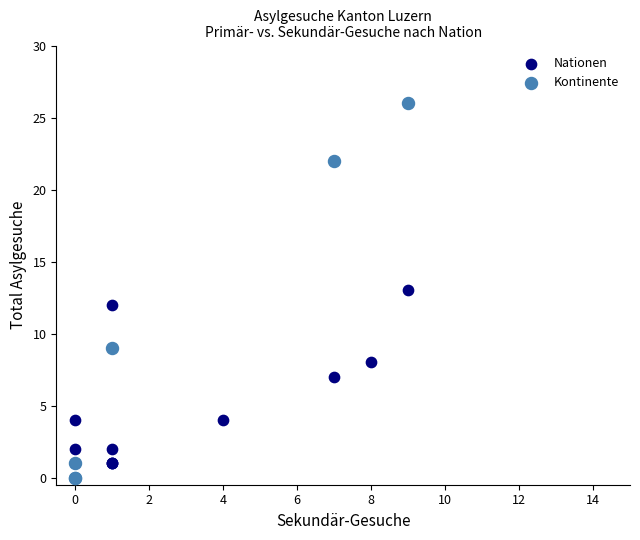

What are all the series names shown in the legend?

Nationen, Kontinente